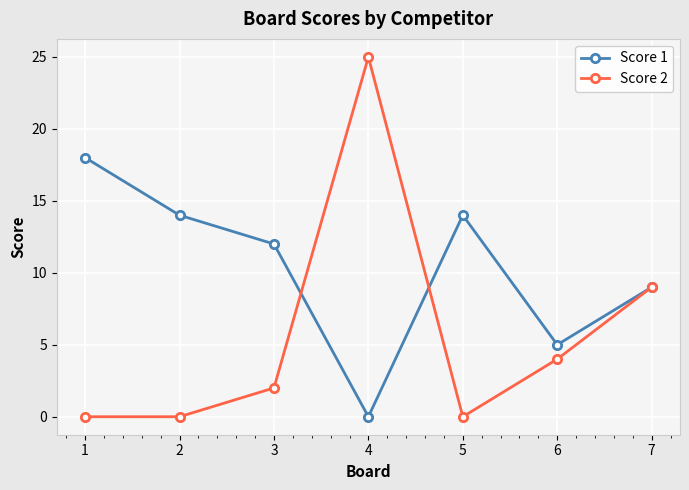

What is the difference between the highest and lowest values at 5?

14